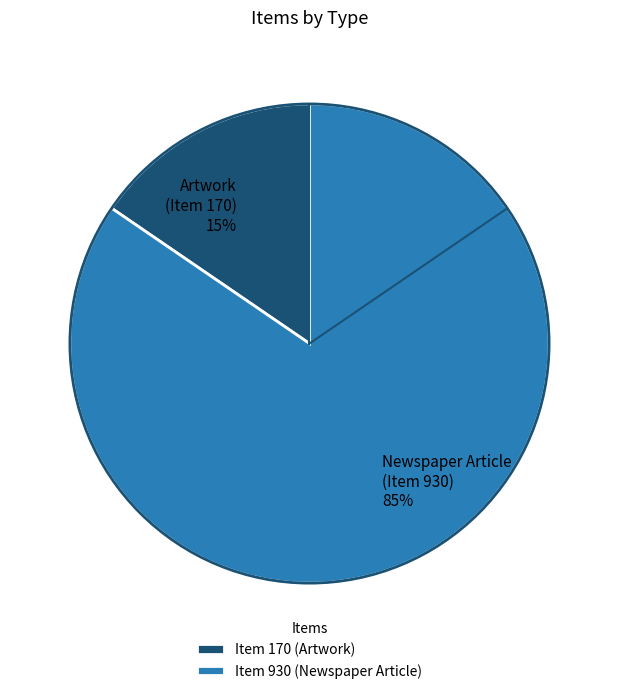

To the nearest percent, what is the combined percentage of Artwork (Item 170) 15% and Newspaper Article (Item 930) 85%?

100%